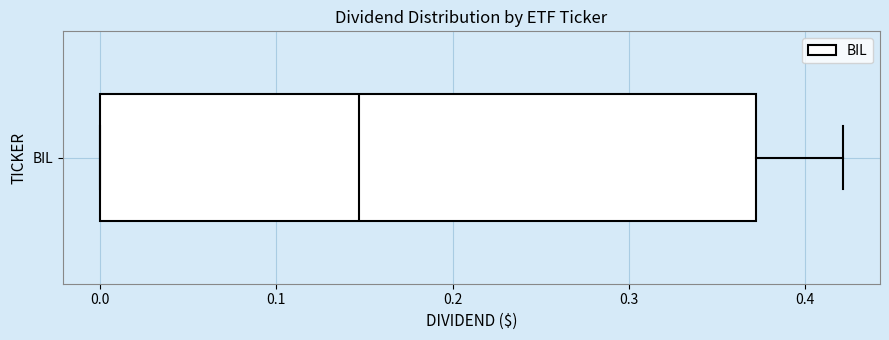

Transcribe this box plot: give where the median line is, the range the box spans, and where the two whiskers end, as read against the x-axis. The values are not printed on the chart, so give them approximately, as read against the axis.

median 0.15, box 0.00 to 0.37, whiskers 0.00 to 0.42